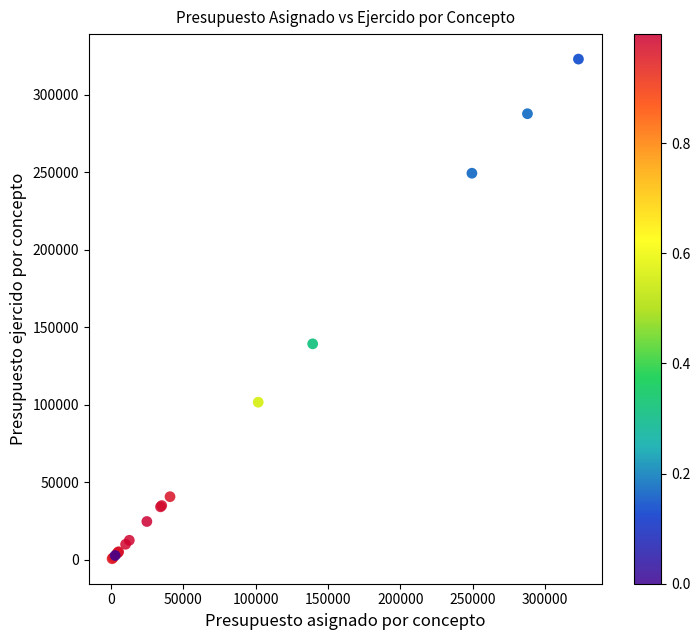

What Y value in the scatter plot is closest to 161884?

139350.0